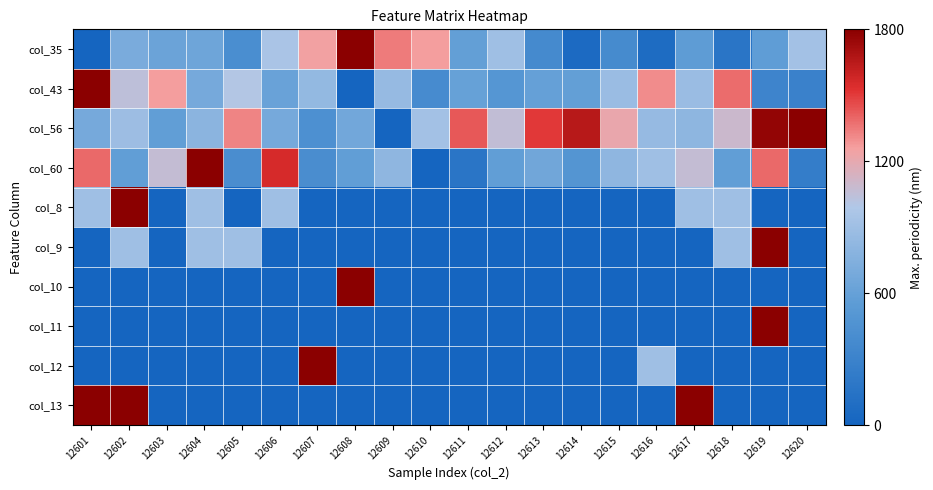

Reading left to right, what are all the values shown in this chart?

col_35: 12601=0.0	12602=706.7	12603=626.7	12604=646.7	12605=420.0	12606=960.0	12607=1246.7	12608=1800.0	12609=1346.7	12610=1260.0	12611=586.7	12612=906.7	12613=373.3	12614=60.0	12615=380.0	12616=73.3	12617=560.0	12618=166.7	12619=566.7	12620=926.7
col_43: 12601=1800.0	12602=1044.3	12603=1264.1	12604=687.0	12605=1003.1	12606=618.3	12607=838.2	12608=0.0	12609=851.9	12610=391.6	12611=604.6	12612=494.7	12613=590.8	12614=584.0	12615=872.5	12616=1305.3	12617=872.5	12618=1380.9	12619=322.9	12620=288.5
col_56: 12601=683.7	12602=891.3	12603=571.2	12604=796.2	12605=1324.0	12606=683.7	12607=441.3	12608=666.3	12609=0.0	12610=926.0	12611=1427.9	12612=1055.8	12613=1505.8	12614=1652.9	12615=1211.5	12616=856.7	12617=813.5	12618=1090.4	12619=1765.4	12620=1800.0
col_60: 12601=1390.9	12602=572.7	12603=1063.6	12604=1800.0	12605=409.1	12606=1554.5	12607=409.1	12608=572.7	12609=818.2	12610=0.0	12611=163.6	12612=572.7	12613=654.5	12614=490.9	12615=818.2	12616=900.0	12617=1063.6	12618=572.7	12619=1390.9	12620=245.5
col_8: 12601=900.0	12602=1800.0	12603=0.0	12604=900.0	12605=0.0	12606=900.0	12607=0.0	12608=0.0	12609=0.0	12610=0.0	12611=0.0	12612=0.0	12613=0.0	12614=0.0	12615=0.0	12616=0.0	12617=900.0	12618=900.0	12619=0.0	12620=0.0
col_9: 12601=0.0	12602=900.0	12603=0.0	12604=900.0	12605=900.0	12606=0.0	12607=0.0	12608=0.0	12609=0.0	12610=0.0	12611=0.0	12612=0.0	12613=0.0	12614=0.0	12615=0.0	12616=0.0	12617=0.0	12618=900.0	12619=1800.0	12620=0.0
col_10: 12601=0.0	12602=0.0	12603=0.0	12604=0.0	12605=0.0	12606=0.0	12607=0.0	12608=1800.0	12609=0.0	12610=0.0	12611=0.0	12612=0.0	12613=0.0	12614=0.0	12615=0.0	12616=0.0	12617=0.0	12618=0.0	12619=0.0	12620=0.0
col_11: 12601=0.0	12602=0.0	12603=0.0	12604=0.0	12605=0.0	12606=0.0	12607=0.0	12608=0.0	12609=0.0	12610=0.0	12611=0.0	12612=0.0	12613=0.0	12614=0.0	12615=0.0	12616=0.0	12617=0.0	12618=0.0	12619=1800.0	12620=0.0
col_12: 12601=0.0	12602=0.0	12603=0.0	12604=0.0	12605=0.0	12606=0.0	12607=1800.0	12608=0.0	12609=0.0	12610=0.0	12611=0.0	12612=0.0	12613=0.0	12614=0.0	12615=0.0	12616=900.0	12617=0.0	12618=0.0	12619=0.0	12620=0.0
col_13: 12601=1800.0	12602=1800.0	12603=0.0	12604=0.0	12605=0.0	12606=0.0	12607=0.0	12608=0.0	12609=0.0	12610=0.0	12611=0.0	12612=0.0	12613=0.0	12614=0.0	12615=0.0	12616=0.0	12617=1800.0	12618=0.0	12619=0.0	12620=0.0